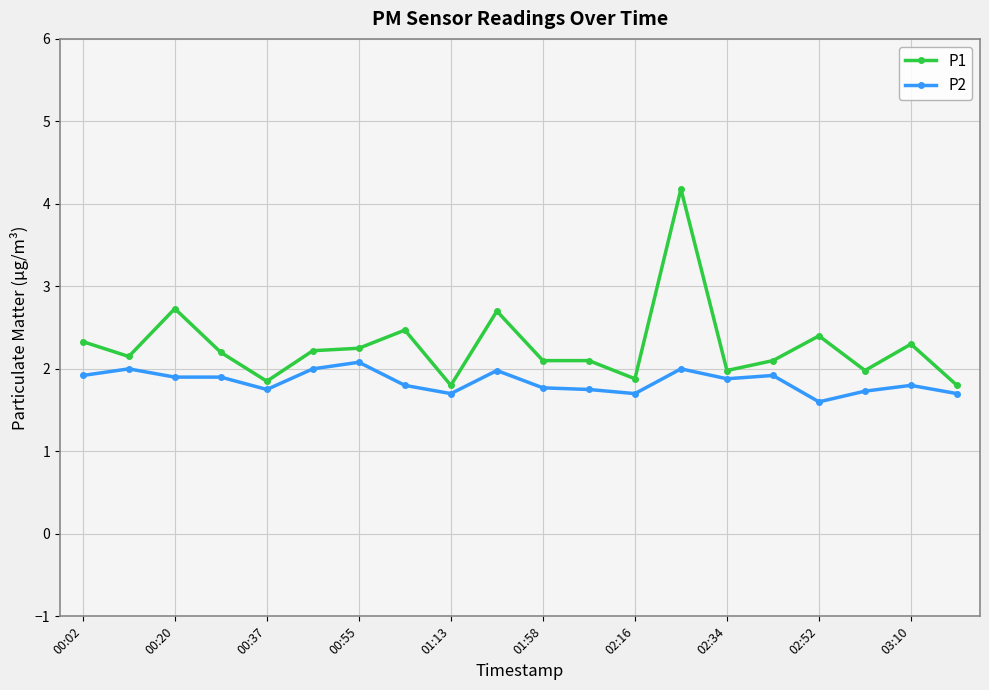

What is the value of the P2 point at the 16th from the left?

1.9